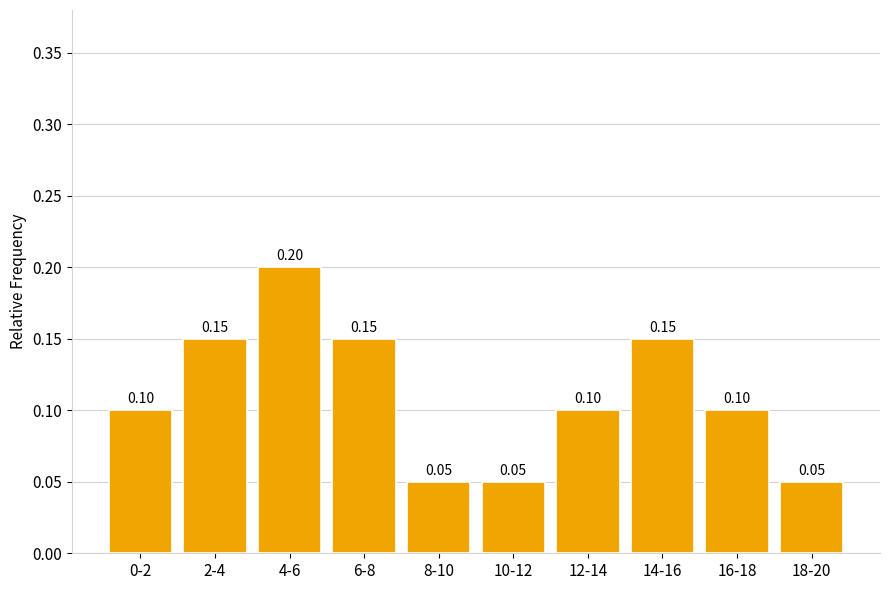

Which has a higher value, 0-2 or 6-8?

6-8